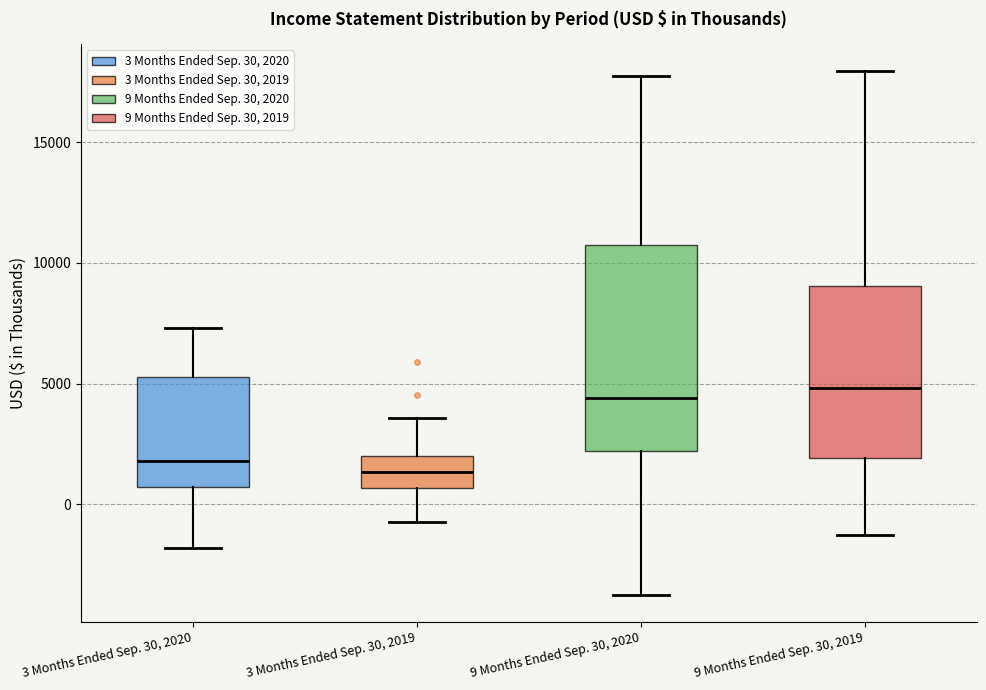

Reading left to right, read every box against the y-axis: the position of its median line, the range the box covers, and the ends of its whiskers. The values are not printed on the chart, so give them approximately, as read against the axis.

3 Months Ended Sep. 30, 2020: median 2000, box 500 to 5500, whiskers -2000 to 7500
3 Months Ended Sep. 30, 2019: median 1500, box 500 to 2000, whiskers -500 to 3500
9 Months Ended Sep. 30, 2020: median 4500, box 2000 to 10500, whiskers -4000 to 17500
9 Months Ended Sep. 30, 2019: median 5000, box 2000 to 9000, whiskers -1500 to 18000